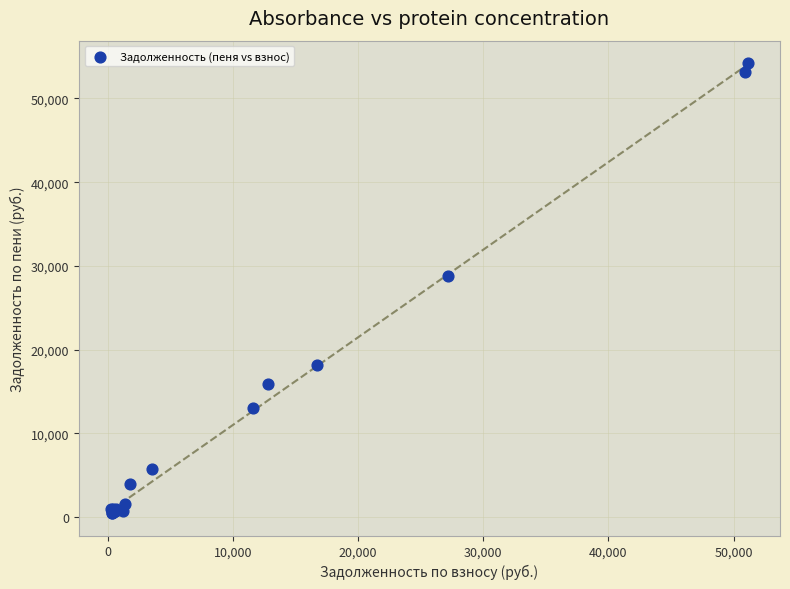

What Y value in the scatter plot is closest to 27344?

28762.4